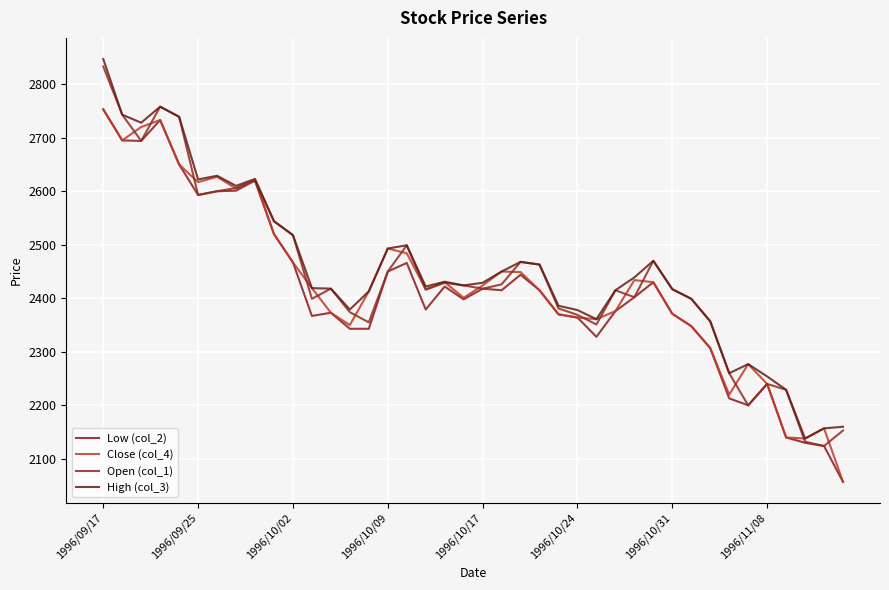

How many lines are shown in the chart?

4